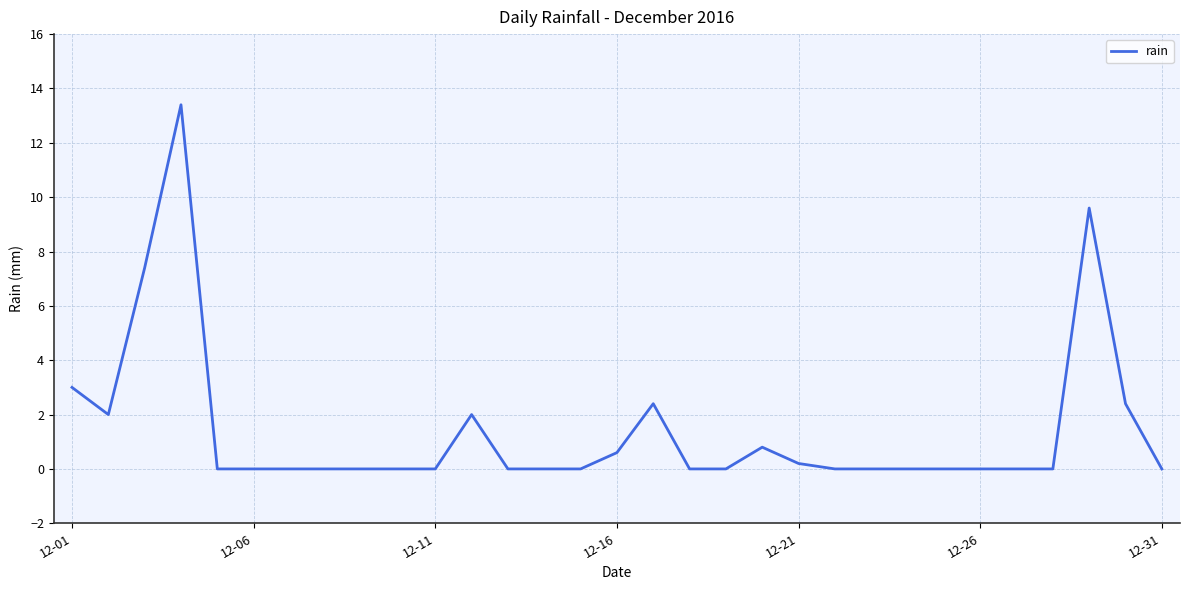

What is the greatest value displayed?

13.4